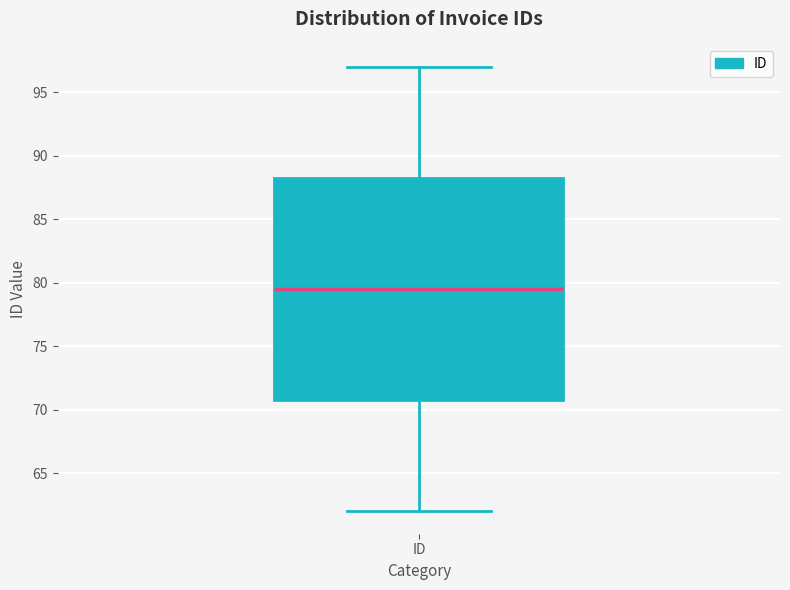

Transcribe this box plot: give where the median line is, the range the box spans, and where the two whiskers end, as read against the y-axis. The values are not printed on the chart, so give them approximately, as read against the axis.

median 79.5, box 71.0 to 88.5, whiskers 62.0 to 97.0